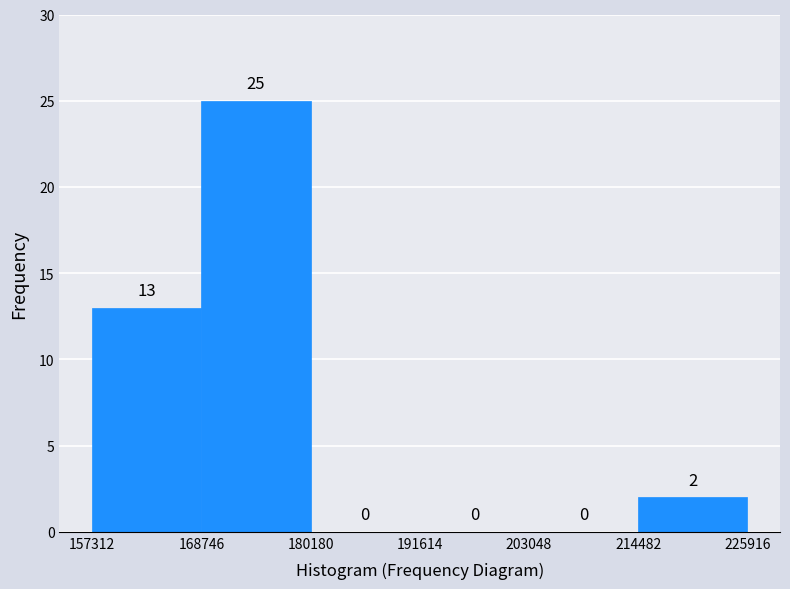

Over which range of the x-axis is the bar tallest?

168746 to 180180